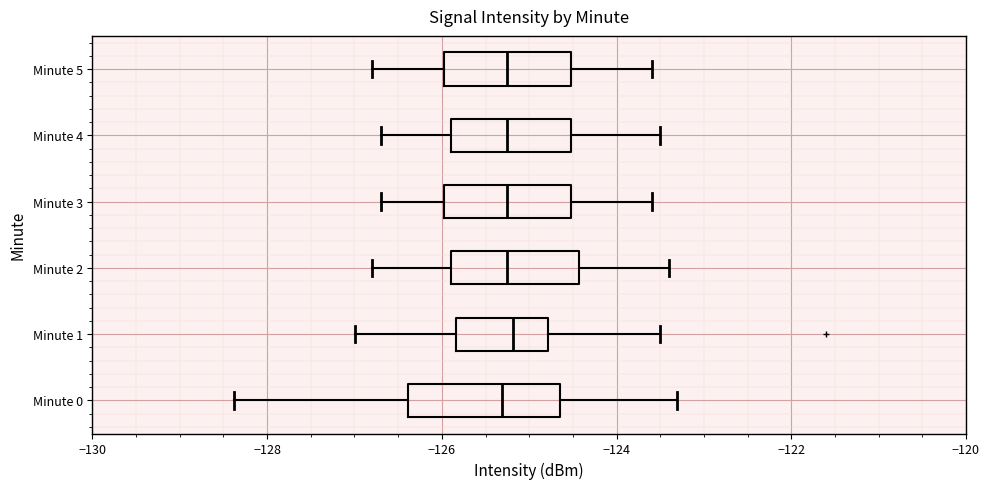

Reading bottom to top, transcribe this box plot: for each box, give where its median line is, the range the box spans, and where its two whiskers end, as read against the x-axis. The values are not printed on the chart, so give them approximately, as read against the axis.

Minute 0: median -125.4, box -126.4 to -124.6, whiskers -128.4 to -123.4
Minute 1: median -125.2, box -125.8 to -124.8, whiskers -127.0 to -123.4
Minute 2: median -125.2, box -125.8 to -124.4, whiskers -126.8 to -123.4
Minute 3: median -125.2, box -126.0 to -124.6, whiskers -126.6 to -123.6
Minute 4: median -125.2, box -125.8 to -124.6, whiskers -126.6 to -123.4
Minute 5: median -125.2, box -126.0 to -124.6, whiskers -126.8 to -123.6